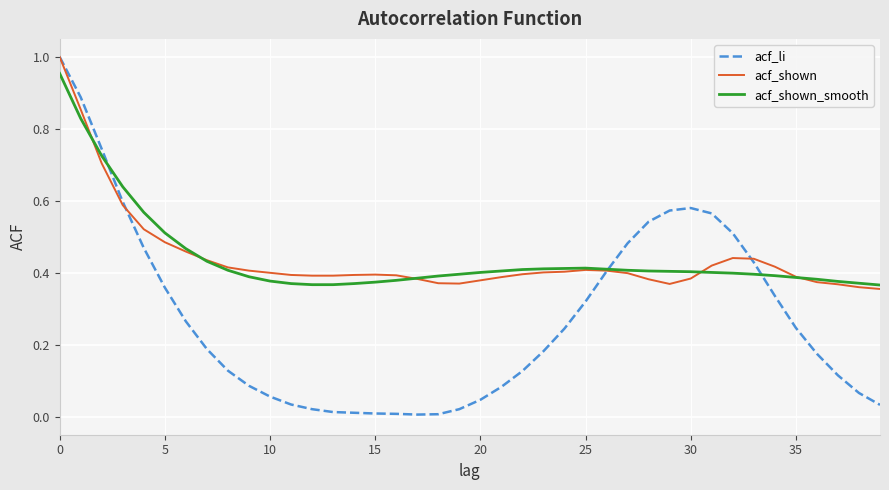

Which series has the largest range (max minus min)?

acf_li